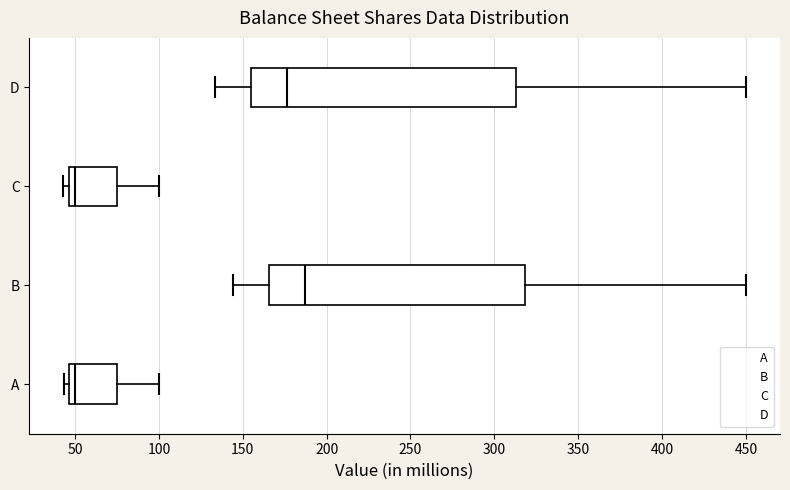

Where does the median line of the box for B sit on the x-axis? The values are not printed on the chart, so give them approximately, as read against the axis.

185